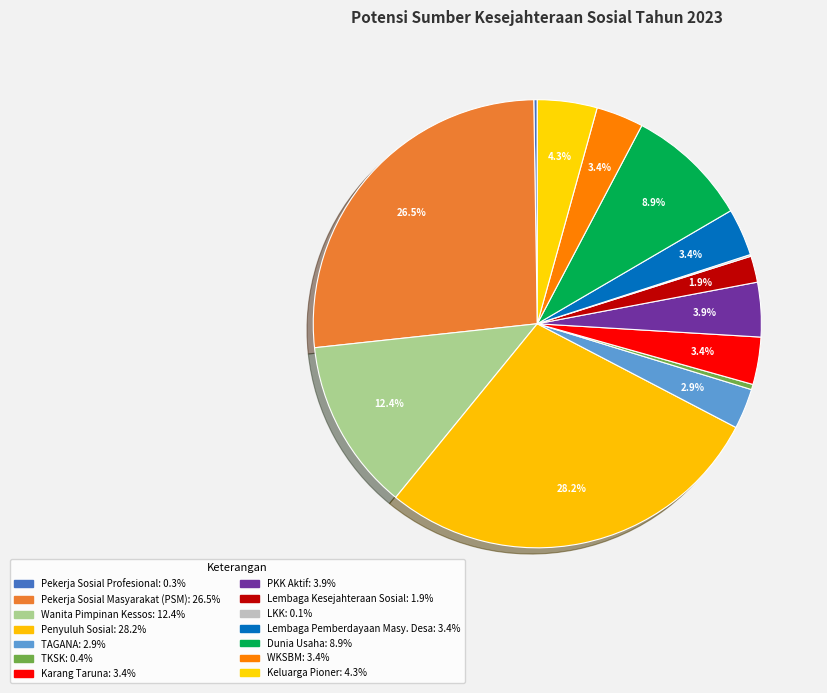

Which slice is the largest?

Penyuluh Sosial